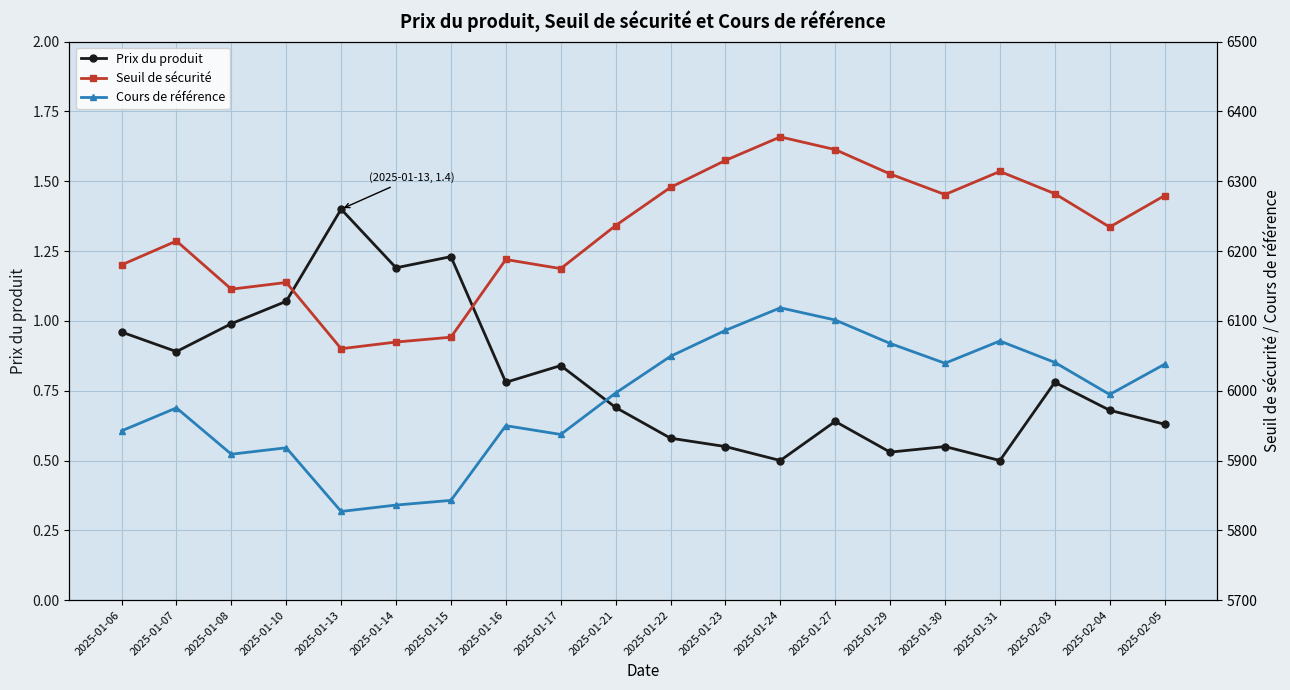

What is the label of the 9th point from the left?

2025-01-17